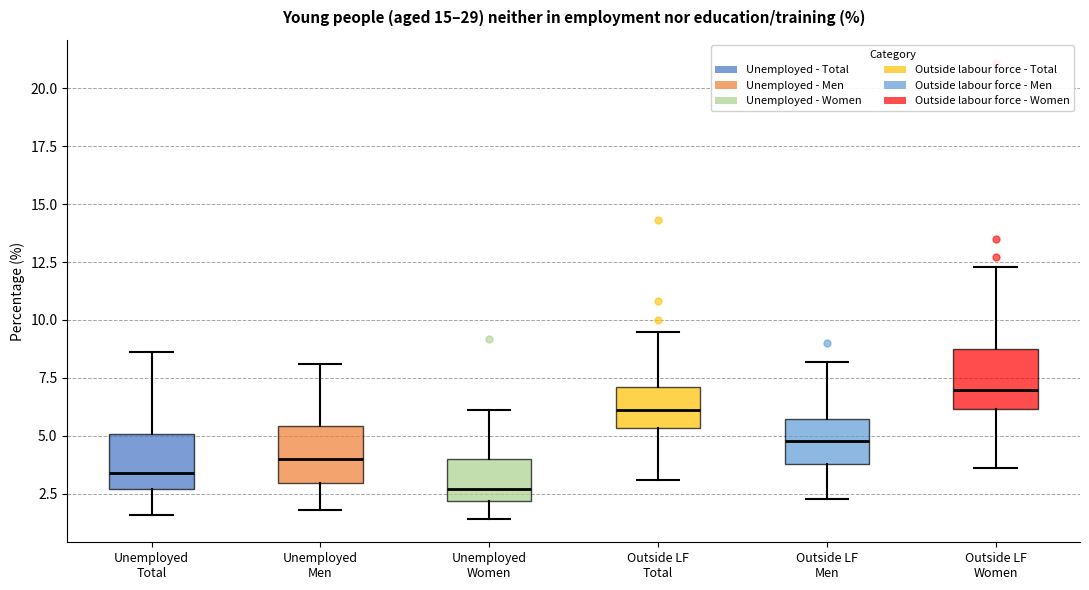

Reading left to right, transcribe this box plot: for each box, give where its median line is, the range the box spans, and where its two whiskers end, as read against the y-axis. The values are not printed on the chart, so give them approximately, as read against the axis.

Unemployed Total: median 3.5, box 2.5 to 5.0, whiskers 1.5 to 8.5
Unemployed Men: median 4.0, box 3.0 to 5.5, whiskers 2.0 to 8.0
Unemployed Women: median 2.5, box 2.0 to 4.0, whiskers 1.5 to 6.0
Outside LF Total: median 6.0, box 5.5 to 7.0, whiskers 3.0 to 9.5
Outside LF Men: median 5.0, box 4.0 to 6.0, whiskers 2.5 to 8.0
Outside LF Women: median 7.0, box 6.0 to 9.0, whiskers 3.5 to 12.5